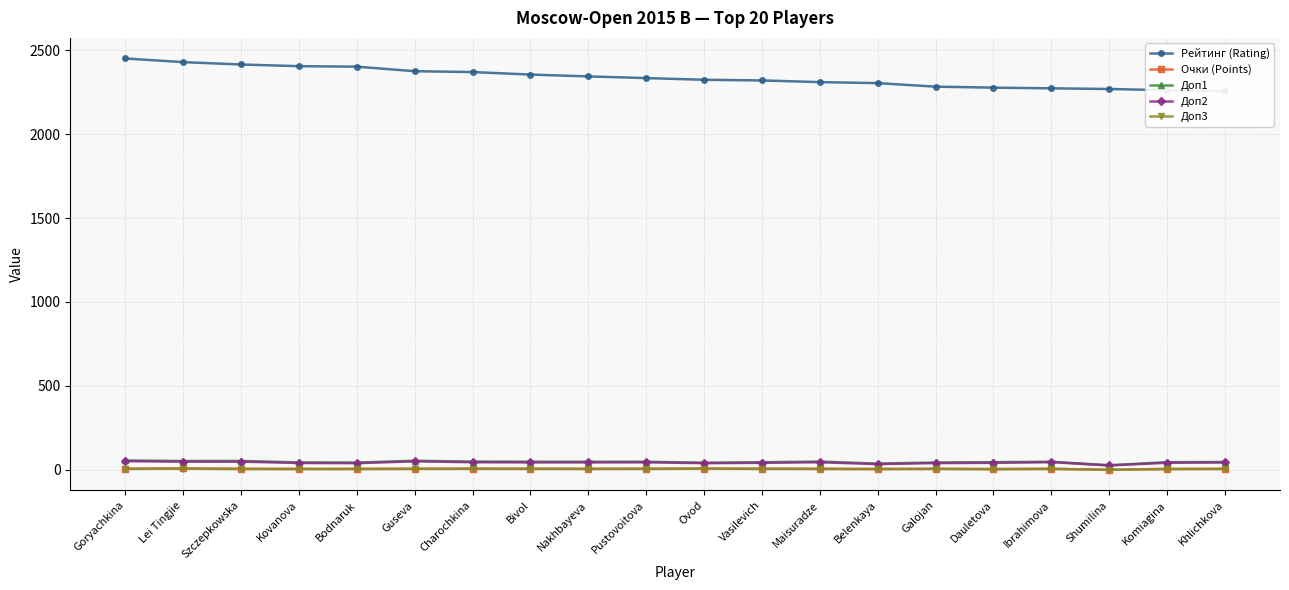

How many lines are shown in the chart?

5